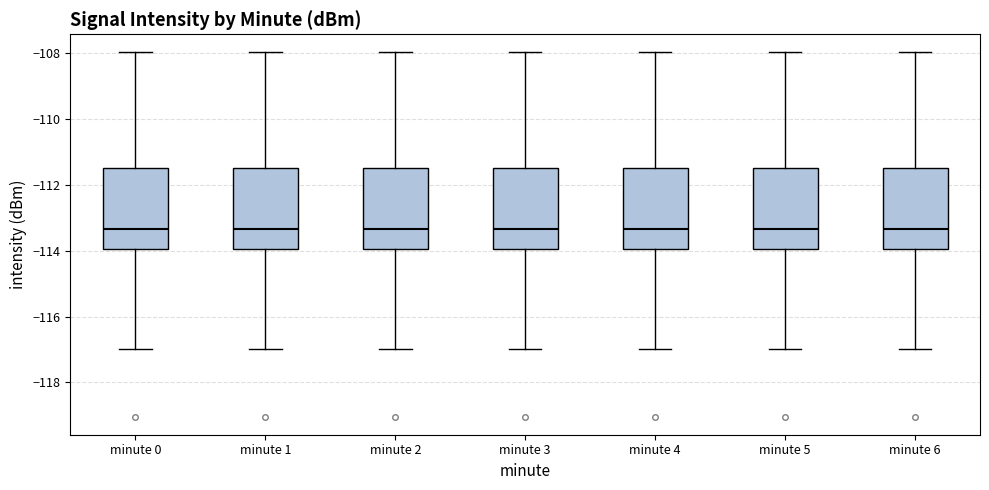

Reading left to right, read every box against the y-axis: the position of its median line, the range the box covers, and the ends of its whiskers. The values are not printed on the chart, so give them approximately, as read against the axis.

minute 0: median -113.4, box -114.0 to -111.4, whiskers -117.0 to -108.0
minute 1: median -113.4, box -114.0 to -111.4, whiskers -117.0 to -108.0
minute 2: median -113.4, box -114.0 to -111.4, whiskers -117.0 to -108.0
minute 3: median -113.4, box -114.0 to -111.4, whiskers -117.0 to -108.0
minute 4: median -113.4, box -114.0 to -111.4, whiskers -117.0 to -108.0
minute 5: median -113.4, box -114.0 to -111.4, whiskers -117.0 to -108.0
minute 6: median -113.4, box -114.0 to -111.4, whiskers -117.0 to -108.0